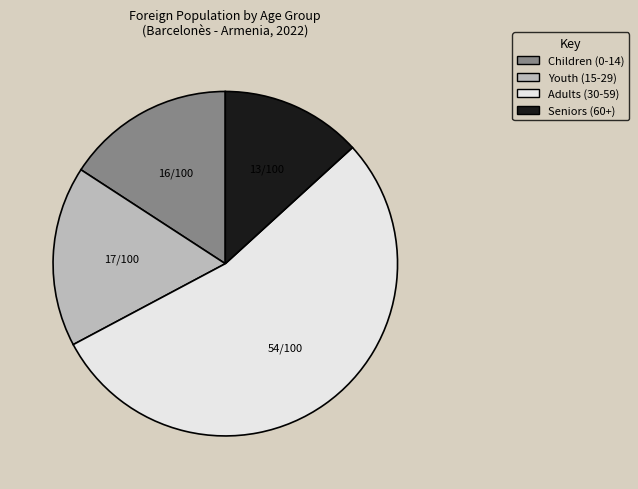

Does any single category account for the majority?

Yes